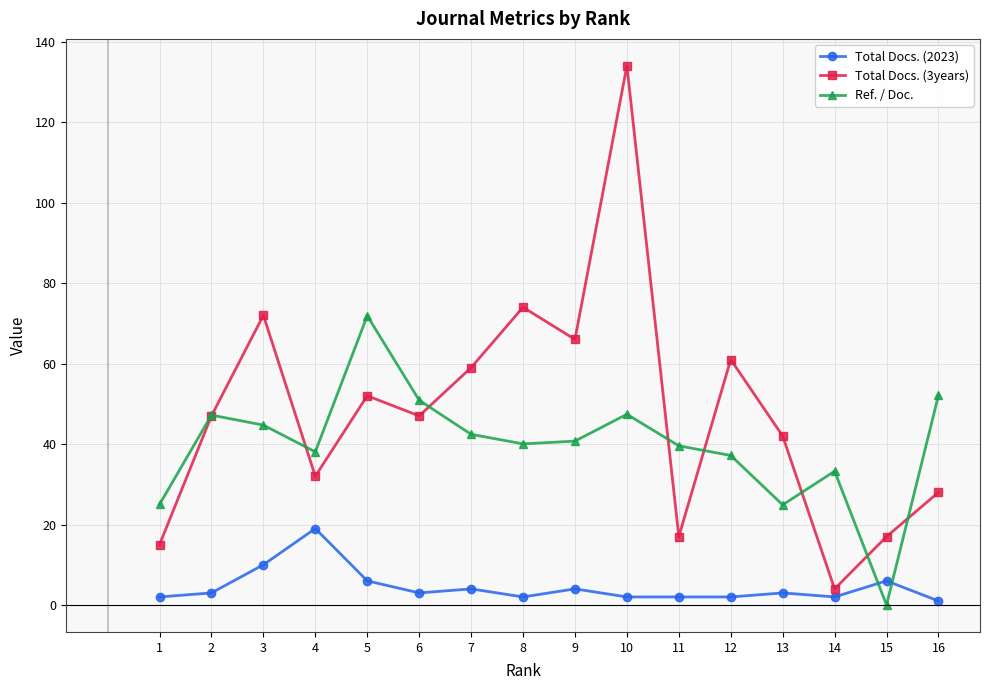

True or false: Ref. / Doc. has more than 0 interior local peaks.

True